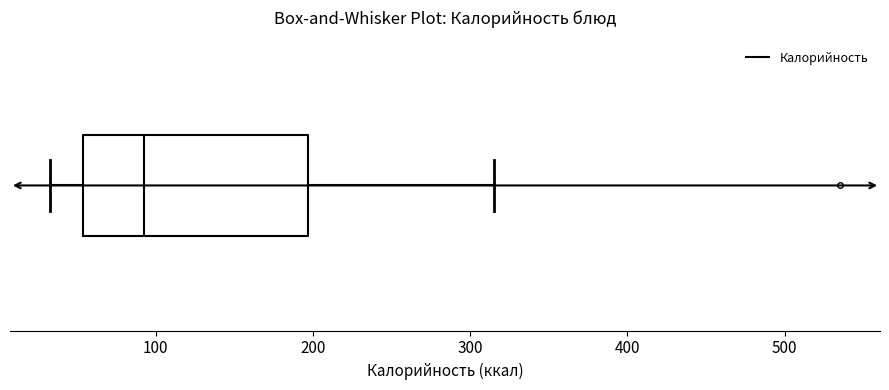

Where does the median line of the box sit on the x-axis? The values are not printed on the chart, so give them approximately, as read against the axis.

90